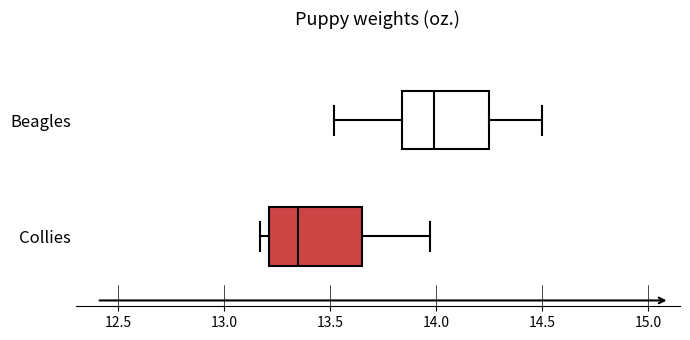

Which box has the furthest to the right median line?

Beagles